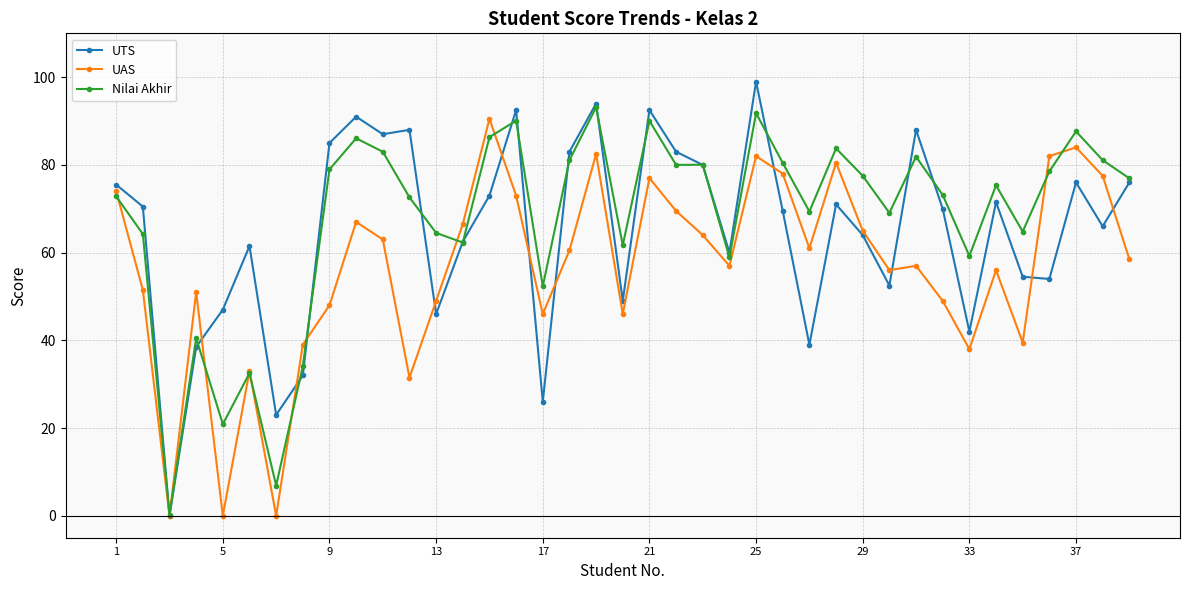

True or false: UTS and Nilai Akhir cross at least once.

True